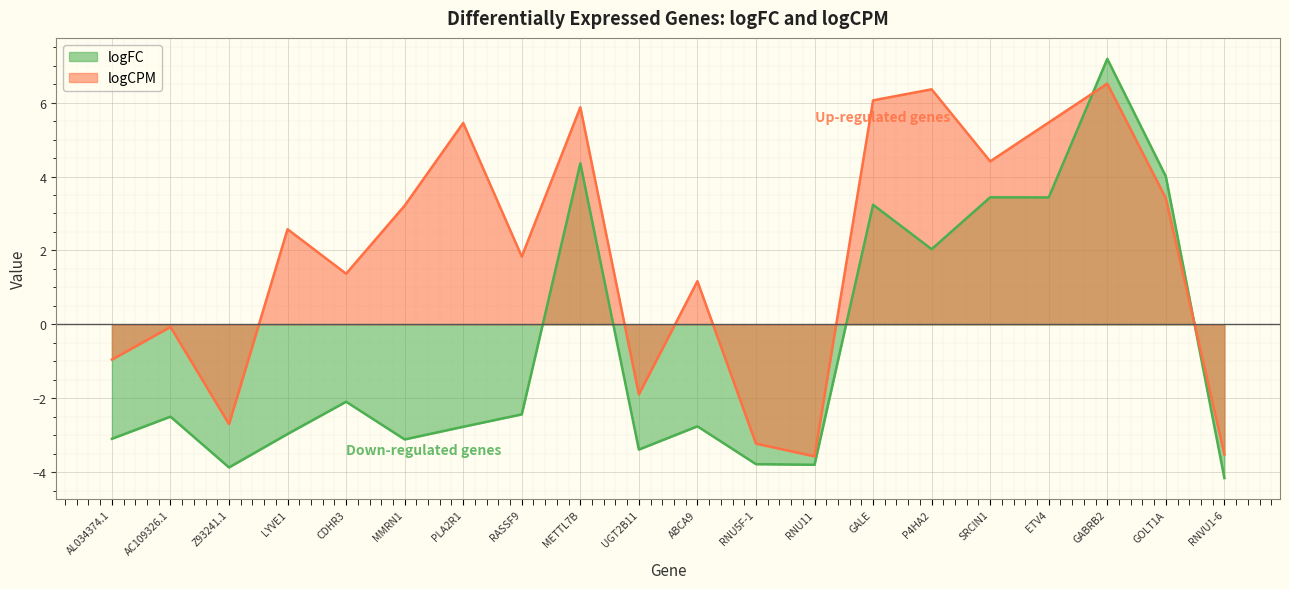

What is the difference between the second highest and minimum values in the logCPM series?

9.9